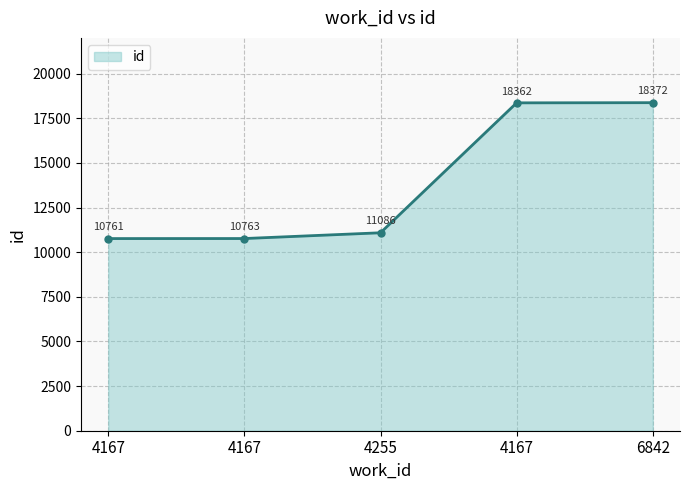

Is this an area chart (filled region under the line)?

Yes